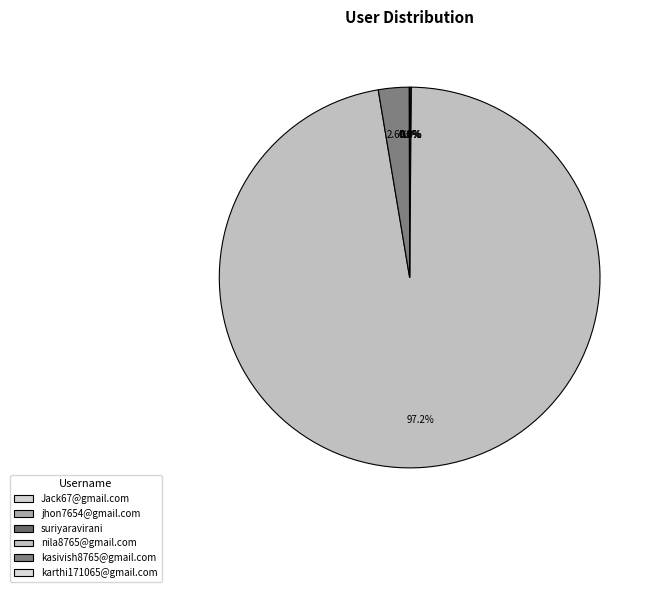

Rank the categories by value from lowest to highest.

suriyaravirani, jhon7654@gmail.com, karthi171065@gmail.com, Jack67@gmail.com, kasivish8765@gmail.com, nila8765@gmail.com